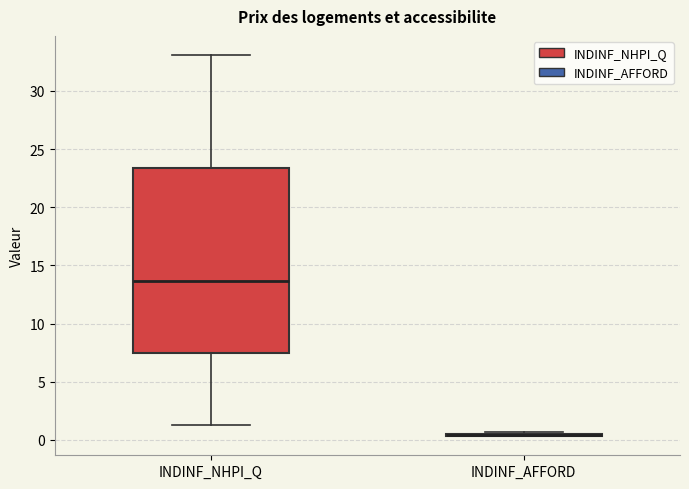

Where is the upper edge of the box for INDINF_NHPI_Q on the y-axis? The values are not printed on the chart, so give them approximately, as read against the axis.

23.5